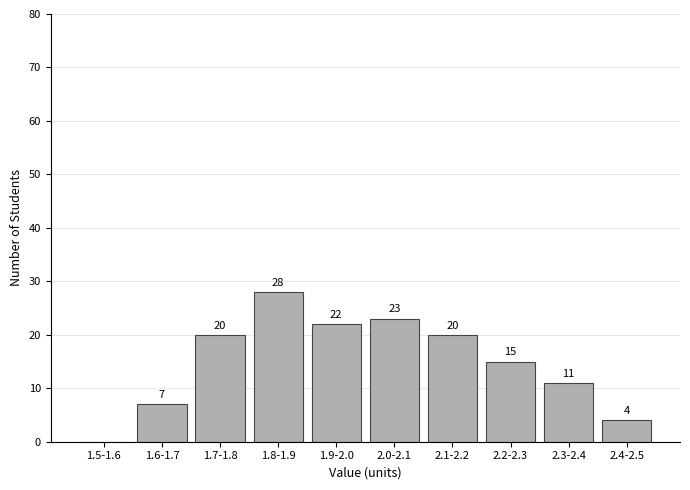

Reading left to right, list all the values displayed in this chart.

1.5-1.6=0	1.6-1.7=7	1.7-1.8=20	1.8-1.9=28	1.9-2.0=22	2.0-2.1=23	2.1-2.2=20	2.2-2.3=15	2.3-2.4=11	2.4-2.5=4